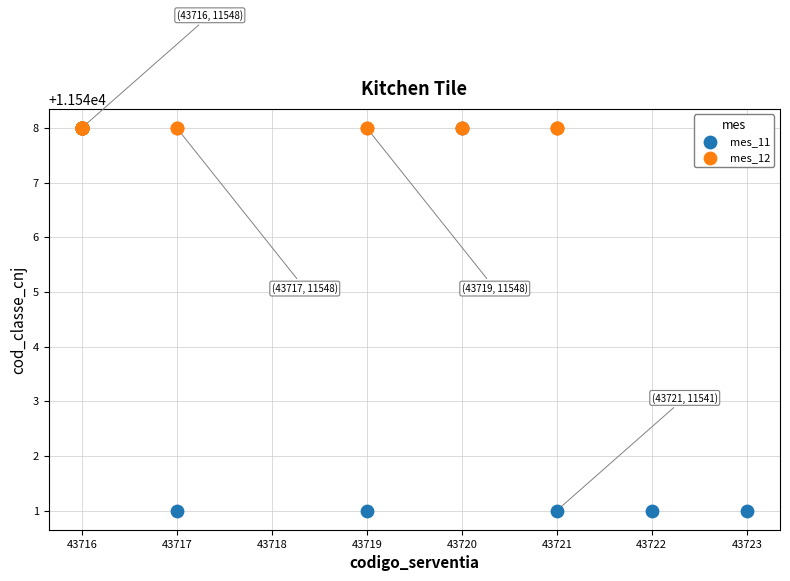

Which series reaches the minimum Y coordinate?

mes_11